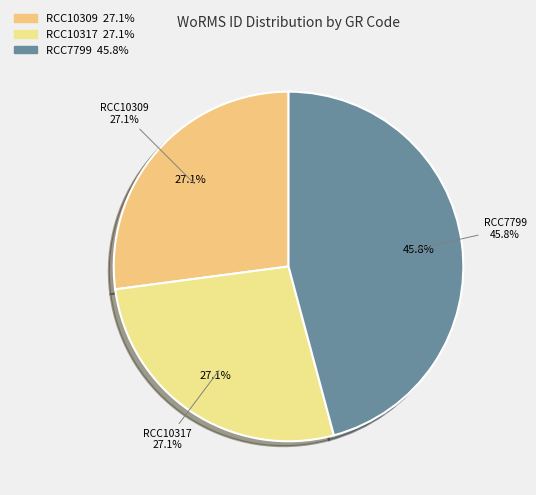

True or false: RCC10309 accounts for 35% of the total.

False